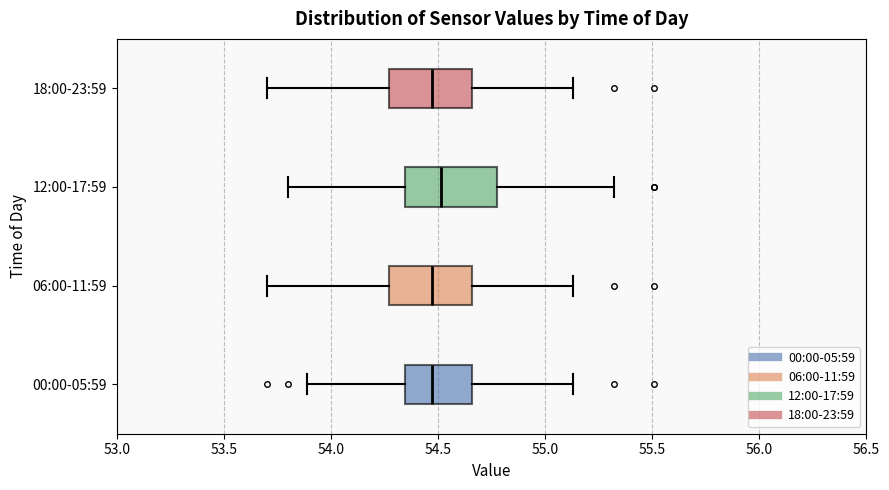

Reading bottom to top, transcribe this box plot: for each box, give where its median line is, the range the box spans, and where its two whiskers end, as read against the x-axis. The values are not printed on the chart, so give them approximately, as read against the axis.

00:00-05:59: median 54.45, box 54.35 to 54.65, whiskers 53.90 to 55.15
06:00-11:59: median 54.45, box 54.25 to 54.65, whiskers 53.70 to 55.15
12:00-17:59: median 54.50, box 54.35 to 54.80, whiskers 53.80 to 55.30
18:00-23:59: median 54.45, box 54.25 to 54.65, whiskers 53.70 to 55.15